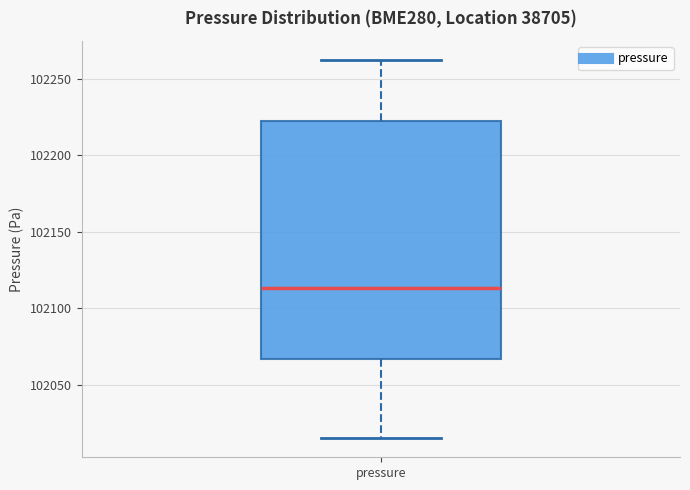

Where is the lower edge of the box for pressure on the y-axis? The values are not printed on the chart, so give them approximately, as read against the axis.

102065